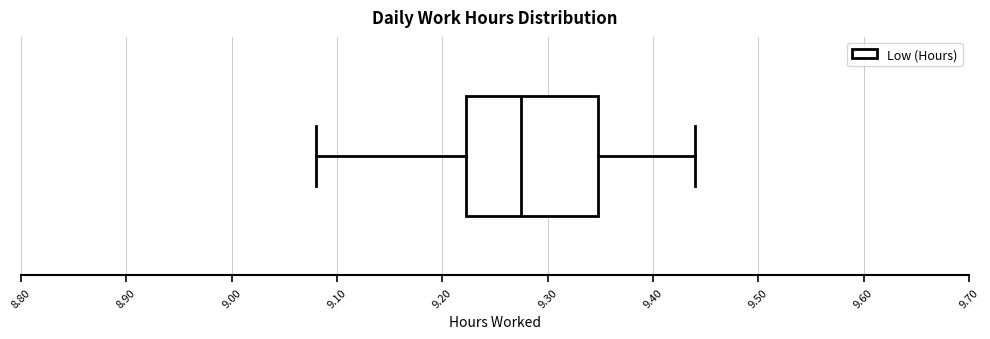

Read this box plot against the x-axis: the position of the median line, the range covered by the box, and the ends of both whiskers. The values are not printed on the chart, so give them approximately, as read against the axis.

median 9.28, box 9.22 to 9.35, whiskers 9.08 to 9.44